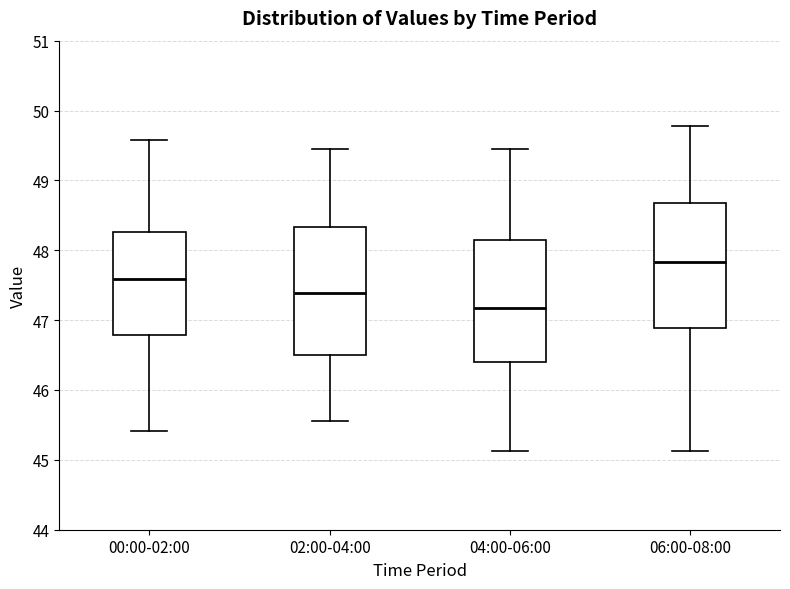

Which box's median line is the highest?

06:00-08:00